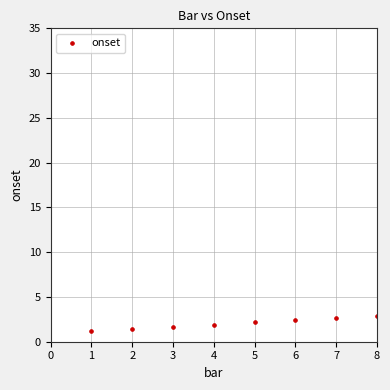

What is the average Y value?

2.0